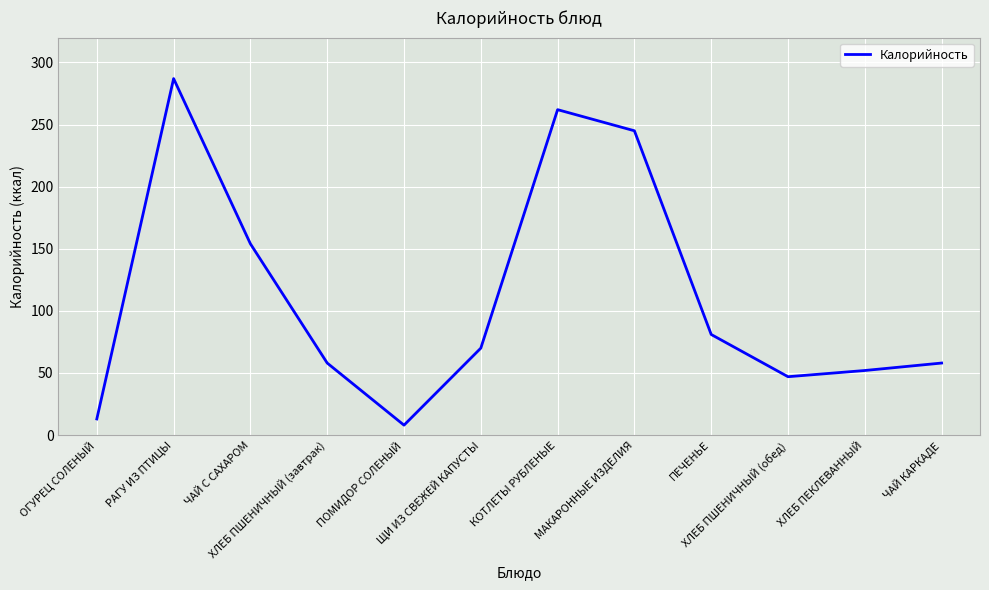

True or false: the data shows 154 at ЧАЙ С САХАРОМ.

True